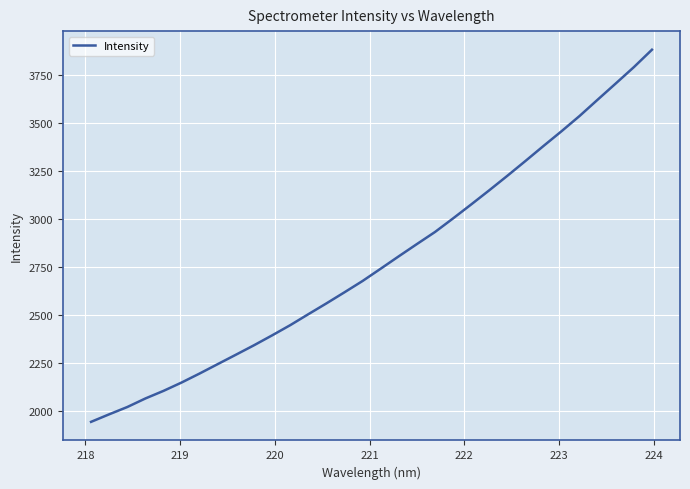

What is the difference between the maximum and minimum values?

1941.5